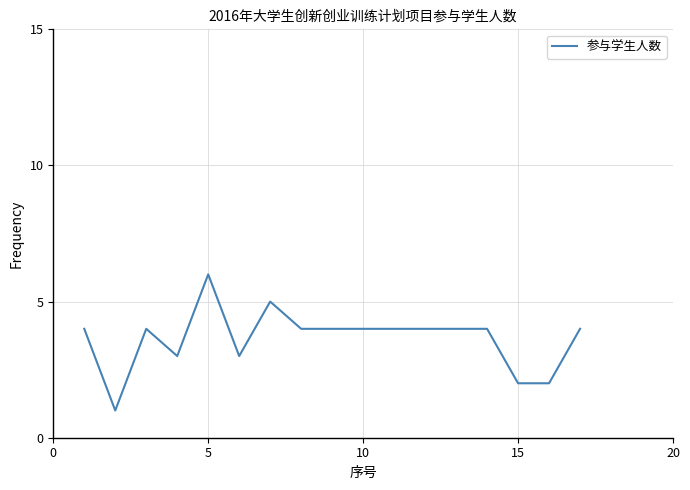

What is the difference between the maximum and minimum values?

5